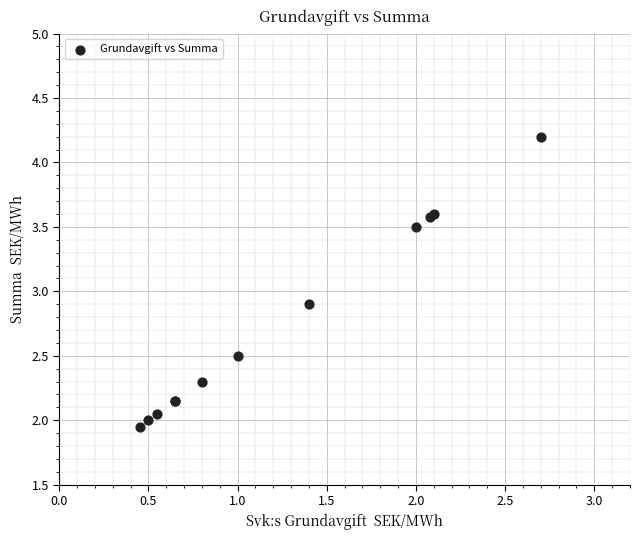

What Y value in the scatter plot is closest to 3?

2.9